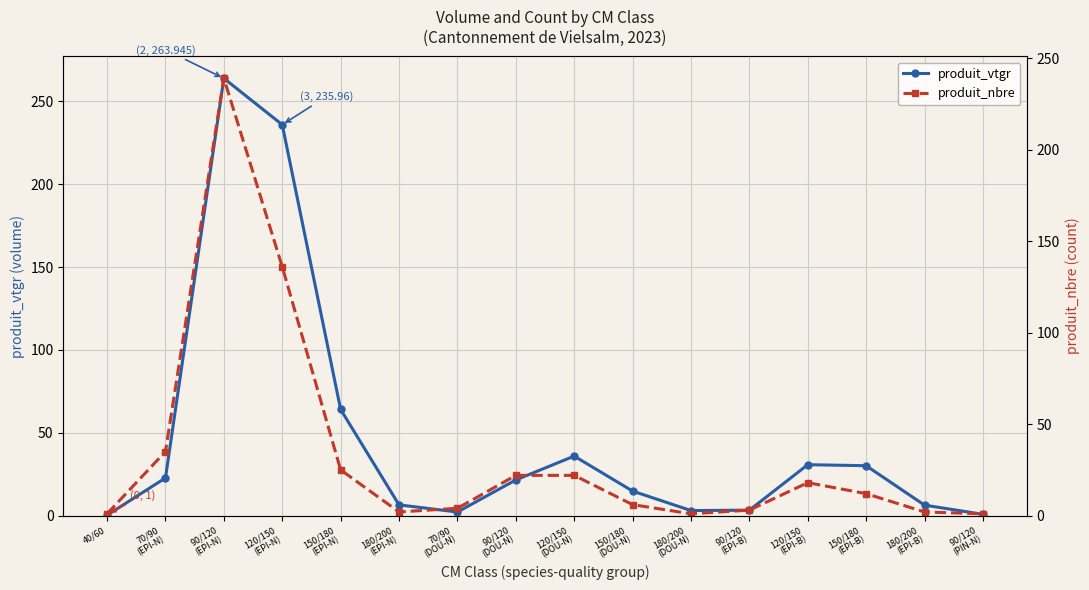

Rank the series at 150/180
(EPI-N) from highest to lowest value.

produit_vtgr, produit_nbre